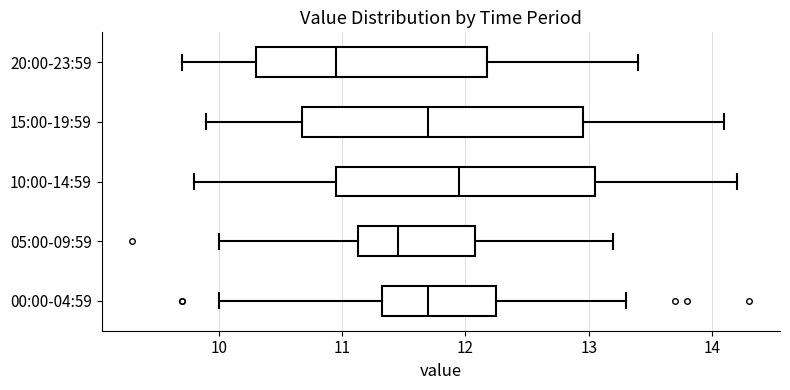

Where does the left whisker of the box for 20:00-23:59 end on the x-axis? The values are not printed on the chart, so give them approximately, as read against the axis.

9.7